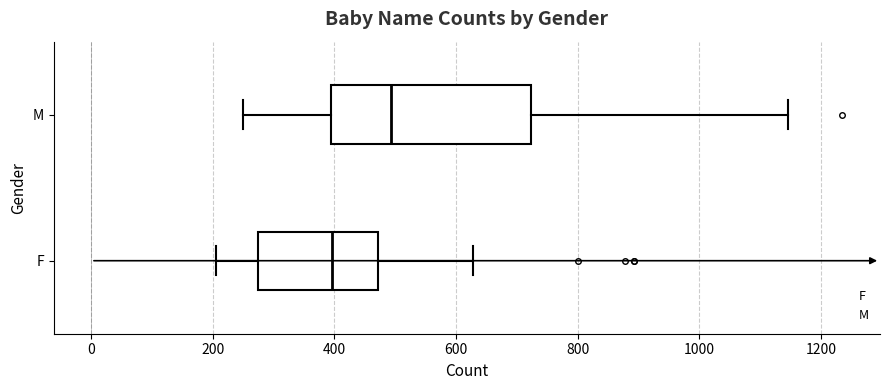

Reading bottom to top, read every box against the x-axis: the position of its median line, the range the box covers, and the ends of its whiskers. The values are not printed on the chart, so give them approximately, as read against the axis.

F: median 400, box 280 to 480, whiskers 200 to 620
M: median 500, box 400 to 720, whiskers 260 to 1140